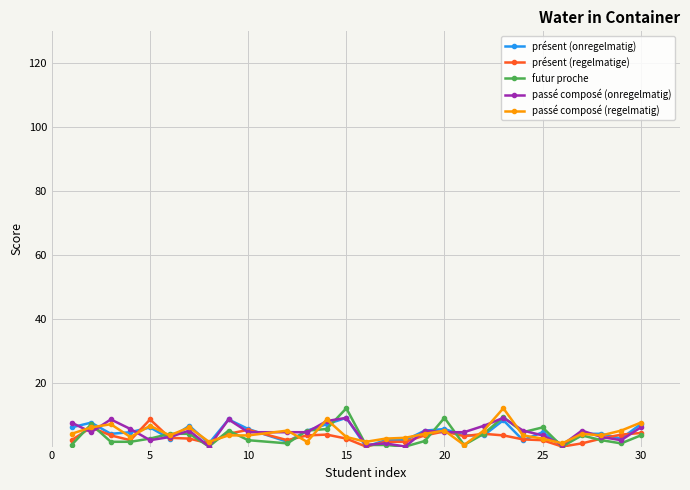

Does the chart have visible grid lines?

Yes